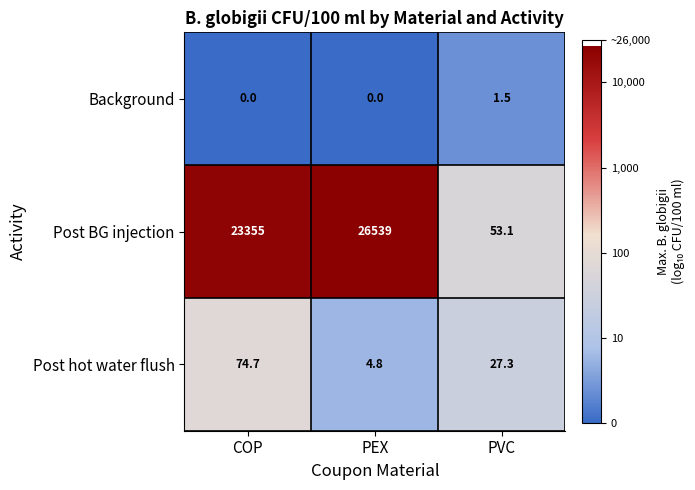

At which label is Post hot water flush closest to 39?

PVC